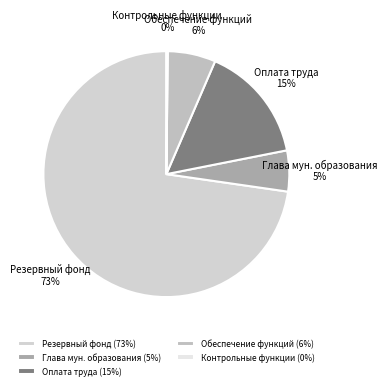

Is it true that Обеспечение функций is 6% of the pie?

True